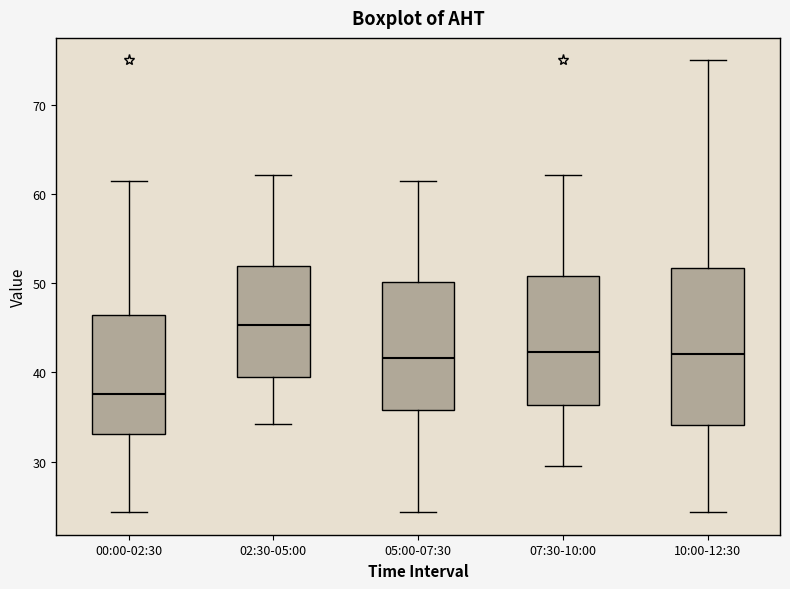

Reading left to right, transcribe this box plot: for each box, give where its median line is, the range the box spans, and where its two whiskers end, as read against the y-axis. The values are not printed on the chart, so give them approximately, as read against the axis.

00:00-02:30: median 38, box 33 to 46, whiskers 24 to 61
02:30-05:00: median 45, box 39 to 52, whiskers 34 to 62
05:00-07:30: median 42, box 36 to 50, whiskers 24 to 61
07:30-10:00: median 42, box 36 to 51, whiskers 30 to 62
10:00-12:30: median 42, box 34 to 52, whiskers 24 to 75